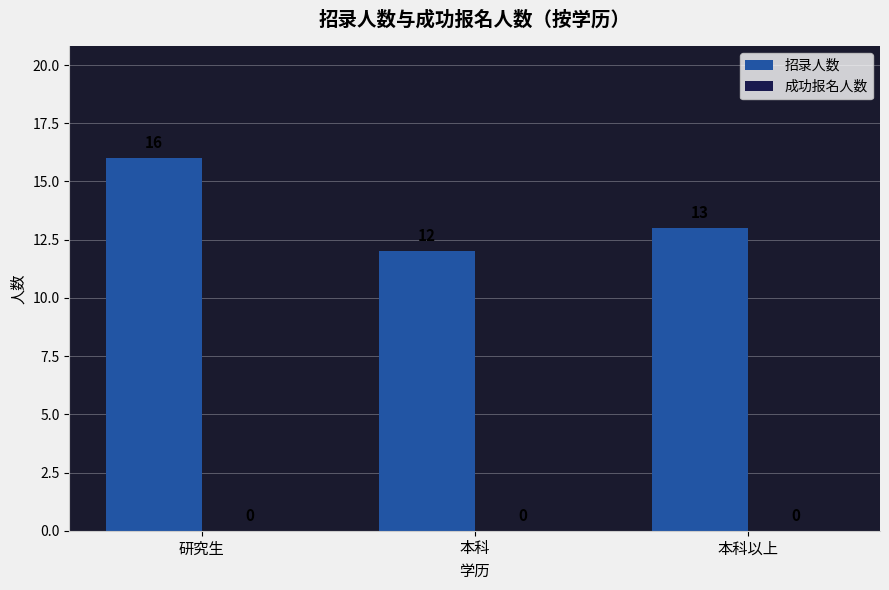

Which label corresponds to the smallest value in the chart?

本科